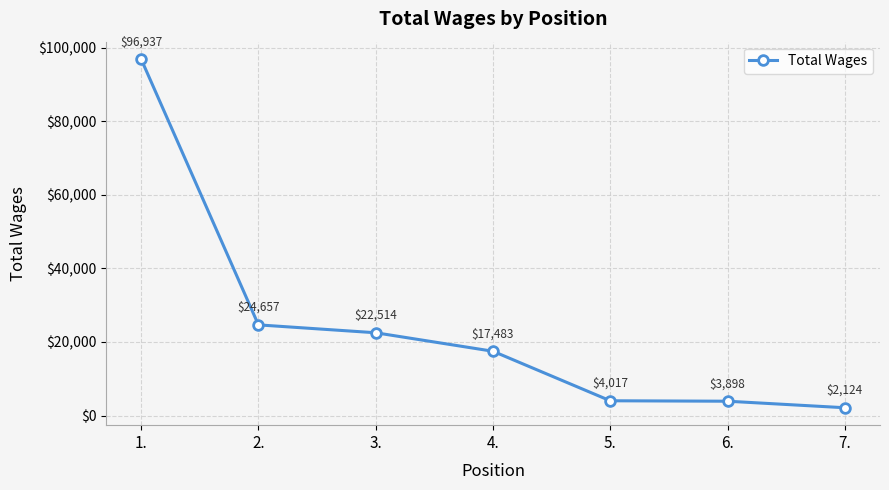

Reading left to right, transcribe all the data shown in this chart.

1.=96937	2.=24657	3.=22514	4.=17483	5.=4017	6.=3898	7.=2124